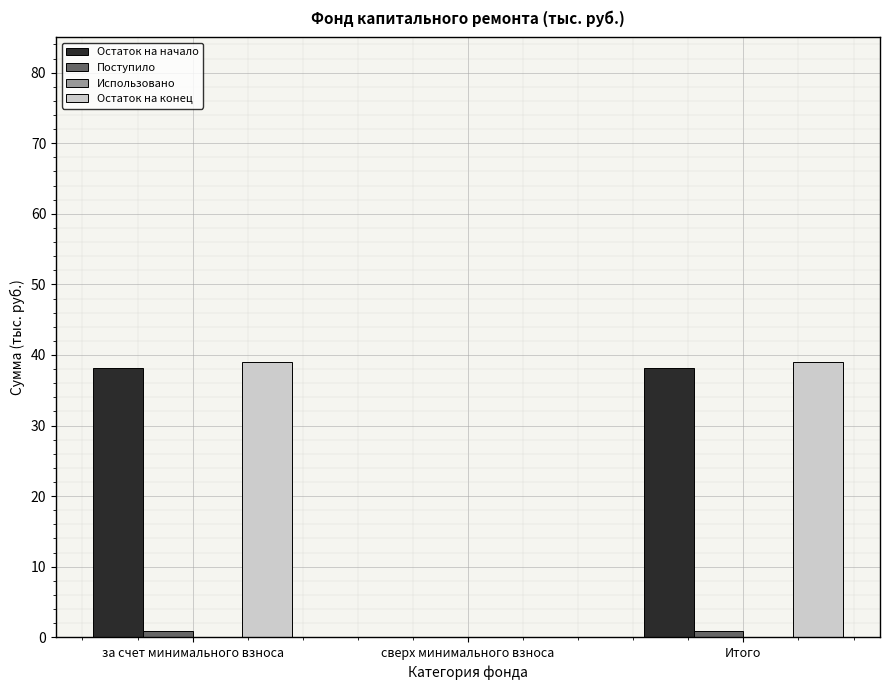

Reading right to left, transcribe all the data shown in this chart.

Остаток на начало: Итого=38.1	сверх минимального взноса=0.0	за счет минимального взноса=38.1
Поступило: Итого=0.9	сверх минимального взноса=0.0	за счет минимального взноса=0.9
Остаток на конец: Итого=39.0	сверх минимального взноса=0.0	за счет минимального взноса=39.0